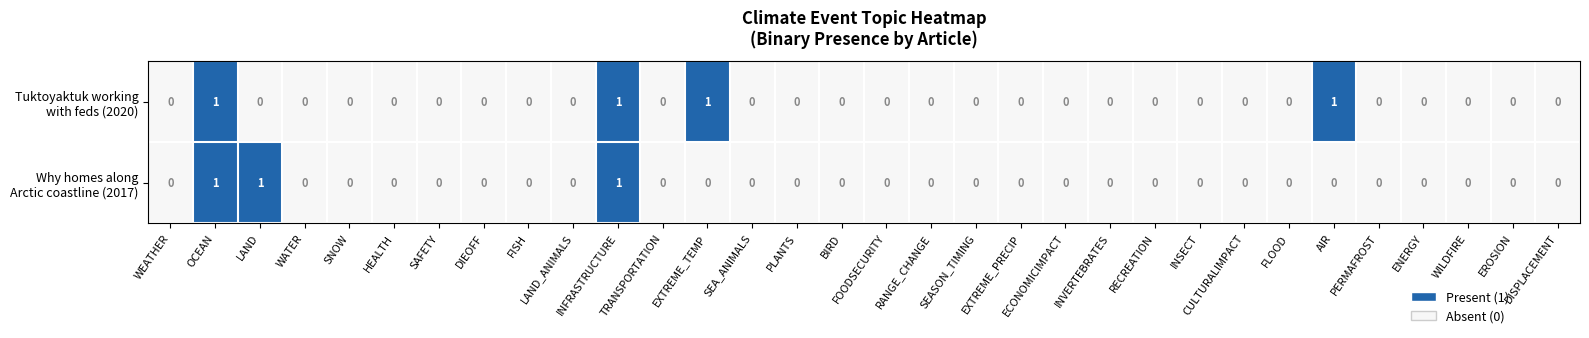

How many categories are shown in the chart?

32